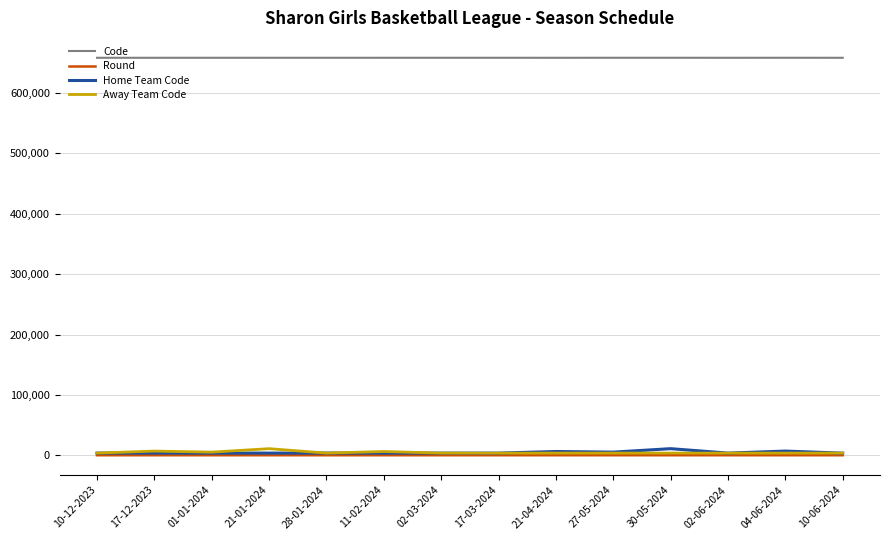

In Code, how many points are lower than both neighbors (excluding endpoints)?

2